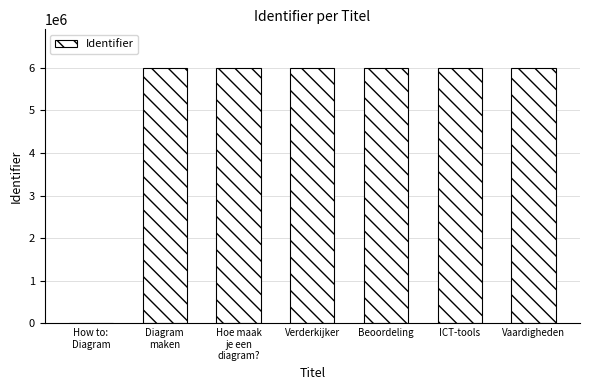

The chart shows a value of 4142479 at How to:
Diagram. True or false?

False